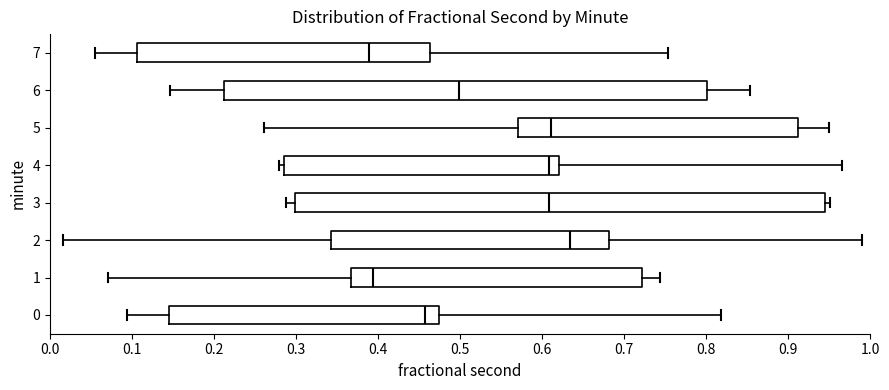

Reading bottom to top, read every box against the x-axis: the position of its median line, the range the box covers, and the ends of its whiskers. The values are not printed on the chart, so give them approximately, as read against the axis.

0: median 0.46, box 0.15 to 0.47, whiskers 0.09 to 0.82
1: median 0.39, box 0.37 to 0.72, whiskers 0.07 to 0.74
2: median 0.63, box 0.34 to 0.68, whiskers 0.02 to 0.99
3: median 0.61, box 0.30 to 0.95, whiskers 0.29 to 0.95 (just right of the box's right edge)
4: median 0.61, box 0.28 to 0.62, whiskers 0.28 (just left of the box's left edge) to 0.97
5: median 0.61, box 0.57 to 0.91, whiskers 0.26 to 0.95
6: median 0.50, box 0.21 to 0.80, whiskers 0.15 to 0.85
7: median 0.39, box 0.11 to 0.46, whiskers 0.05 to 0.75